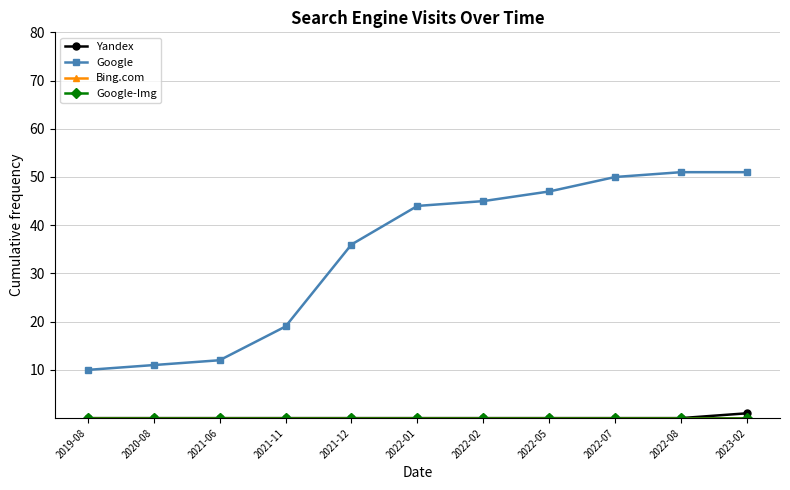

Does the chart have visible grid lines?

Yes